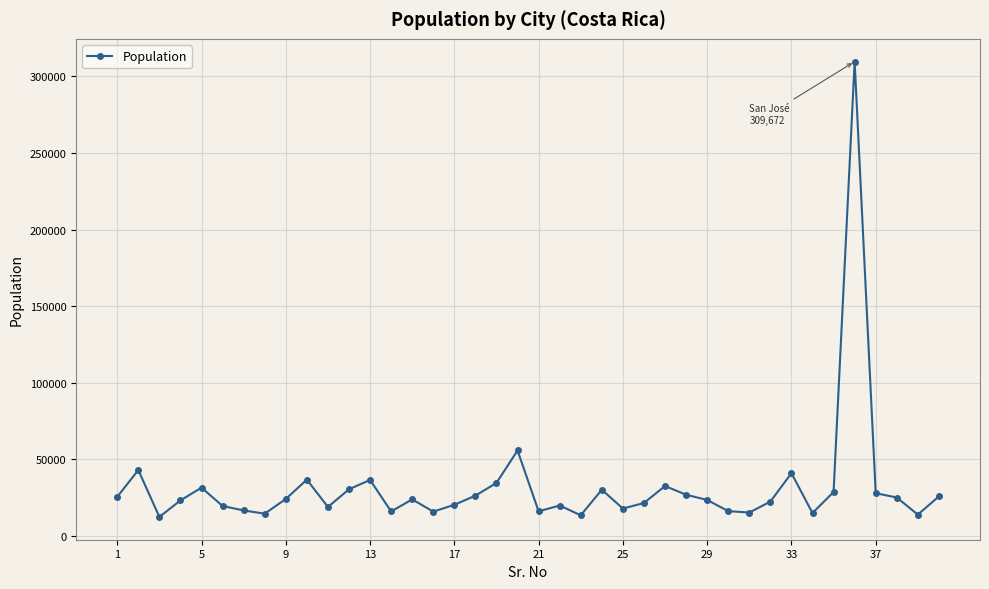

What is the difference between the maximum and minimum values?

297425